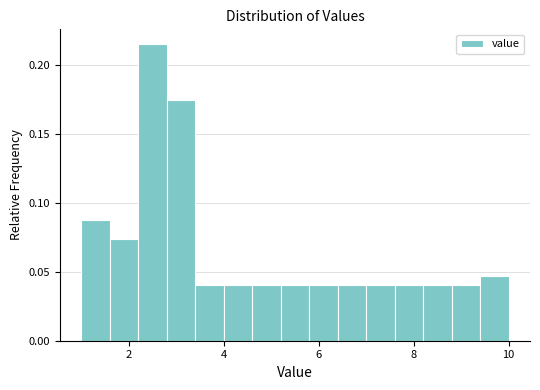

Around what value on the x-axis is the tallest bar? Give the approximate position of its centre, as read against the axis.

2.6